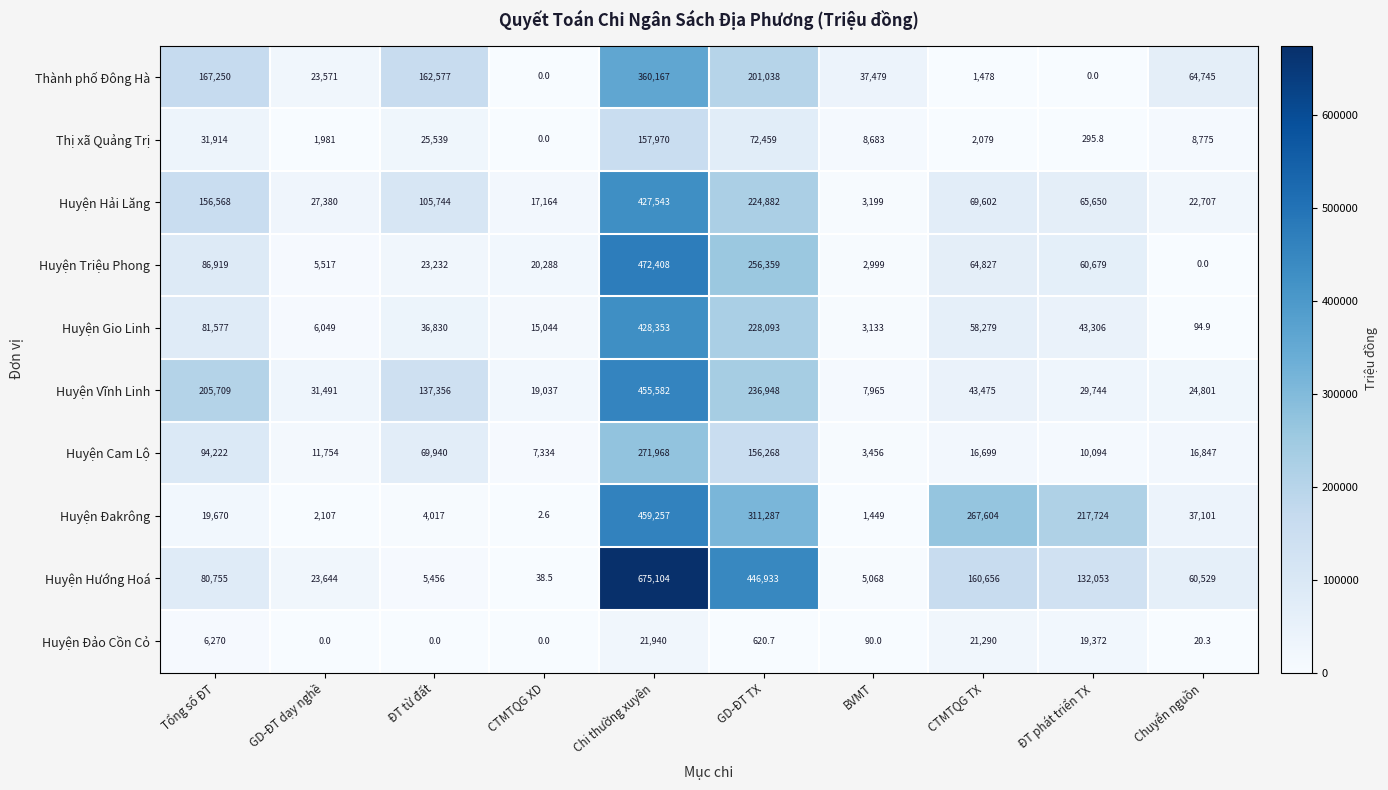

What is the total value across all series at Chuyển nguồn?

235620.2